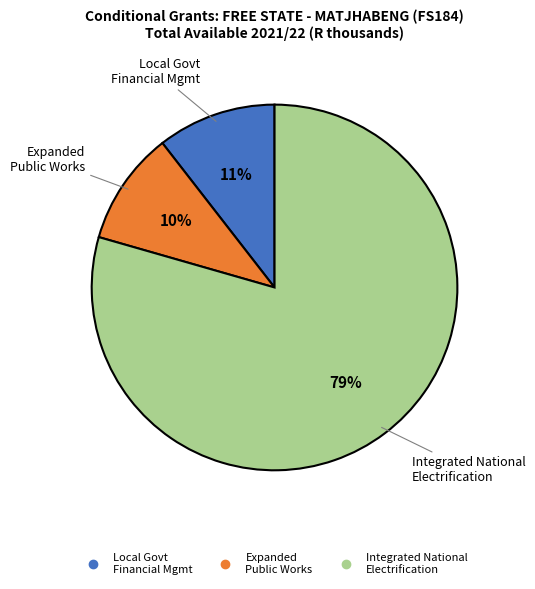

Is there a majority slice in this chart?

Yes